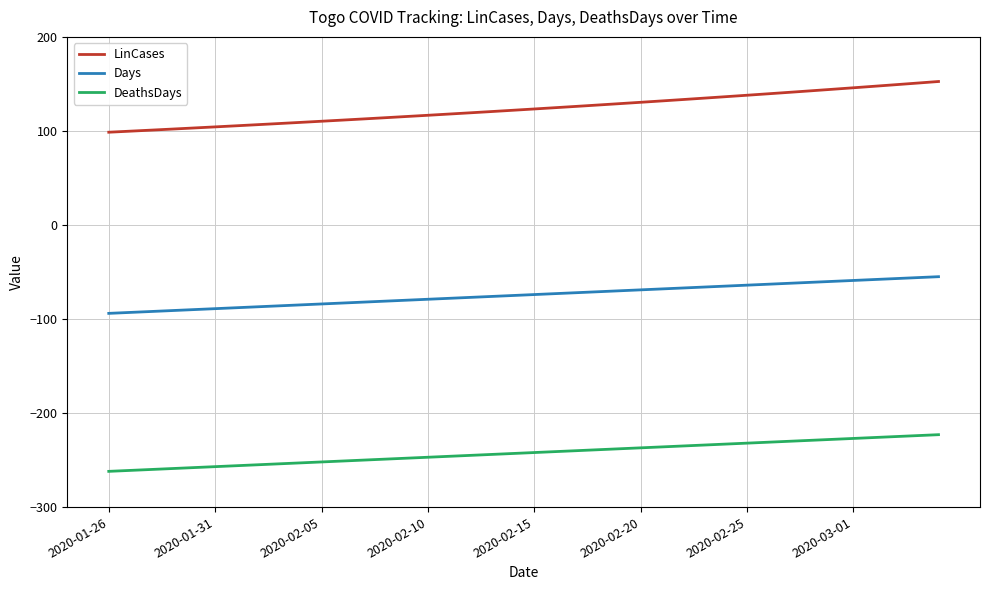

What is the difference between the maximum and second lowest values in the LinCases series?

52.8